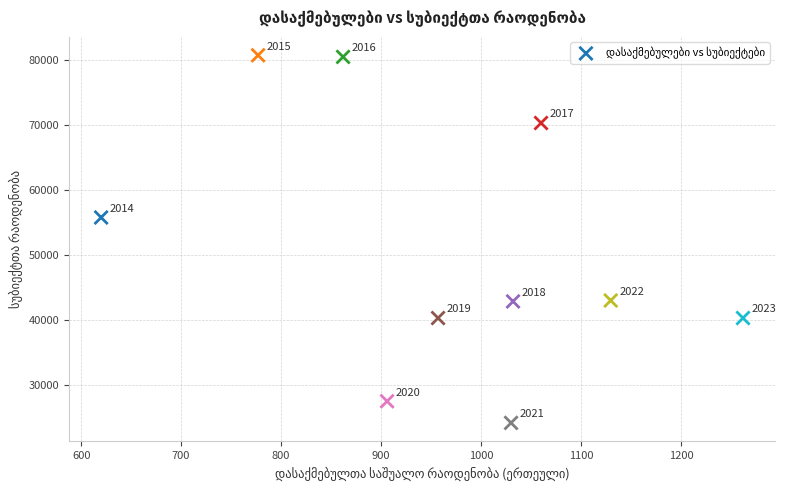

What is the range of Y values (max minus min)?

56586